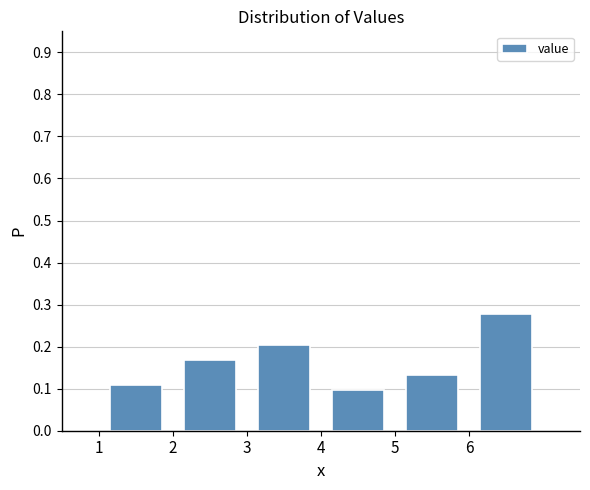

Reading left to right, transcribe this chart: for each bar, give the range it covers on the x-axis and its height. The values are not printed on the chart, so give them approximately, as read against the axis.

1 to 2: 0.11
2 to 3: 0.17
3 to 4: 0.20
4 to 5: 0.10
5 to 6: 0.13
6 to 7: 0.28